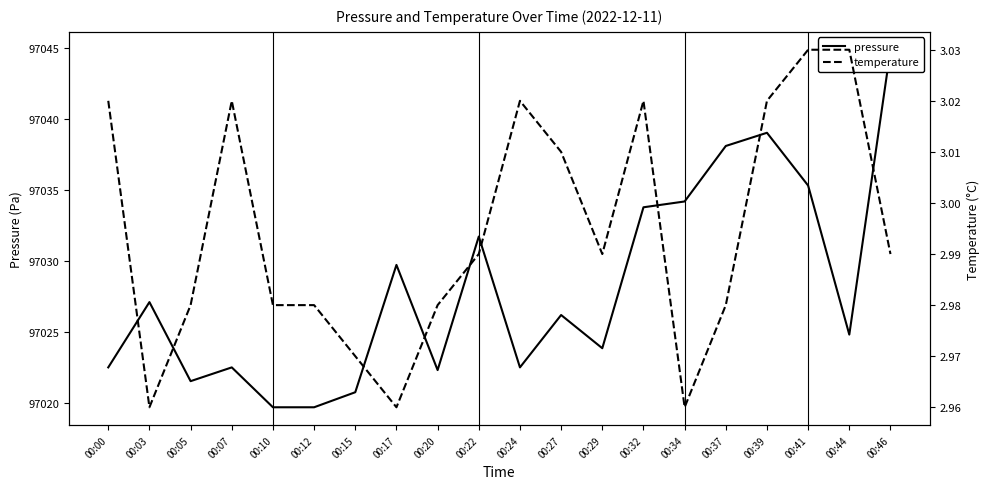

List the labels in order of pressure value, largest first.

00:46, 00:39, 00:37, 00:41, 00:34, 00:32, 00:22, 00:17, 00:03, 00:27, 00:44, 00:29, 00:00, 00:07, 00:24, 00:20, 00:05, 00:15, 00:10, 00:12